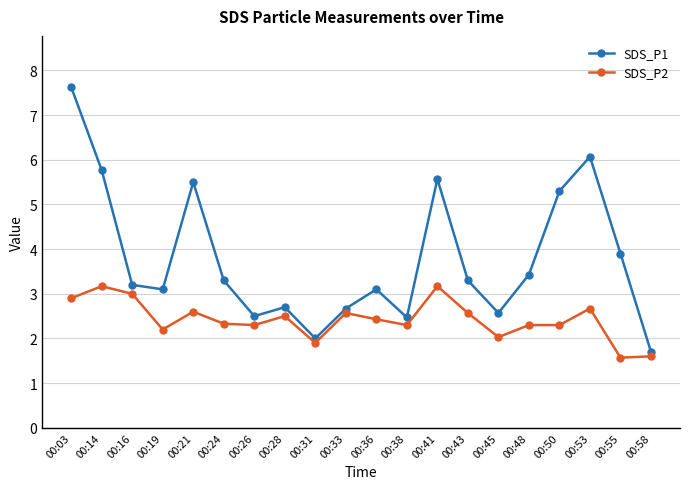

At which label does SDS_P1 reach its peak?

00:03